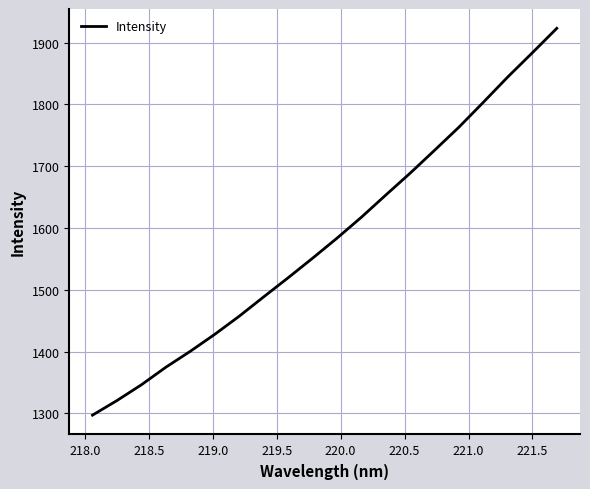

What is the difference between the maximum and minimum values?

626.0